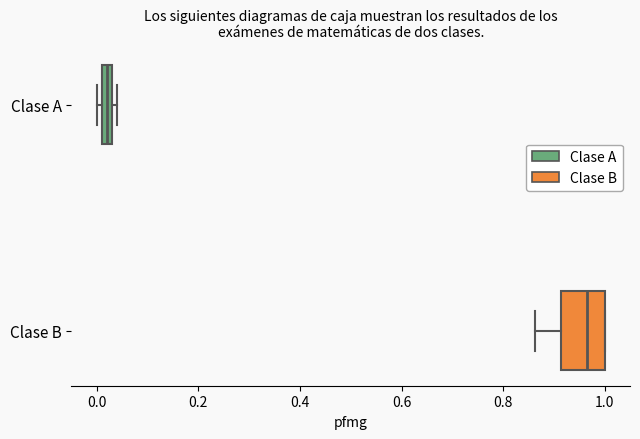

Comparing the boxes themselves (not the whiskers), which one is the widest?

Clase B